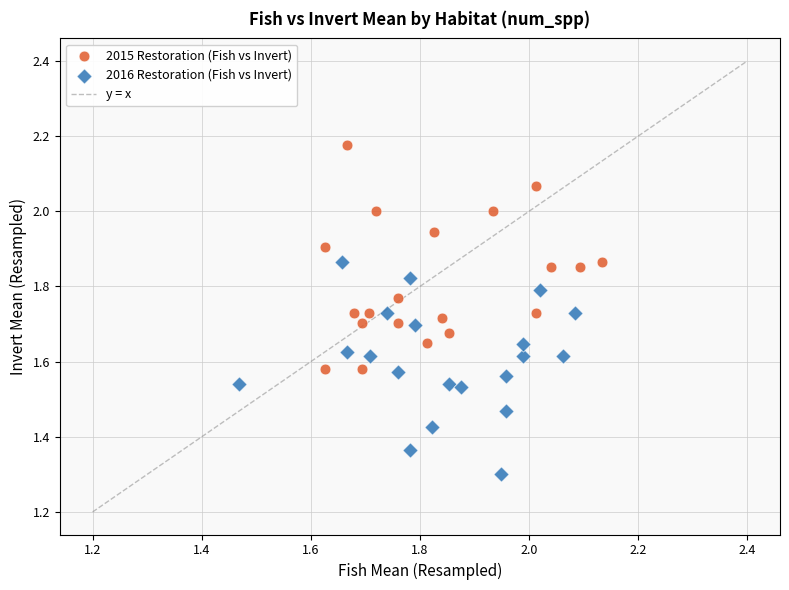

Which series reaches the minimum Y coordinate?

2016 Restoration (Fish vs Invert)